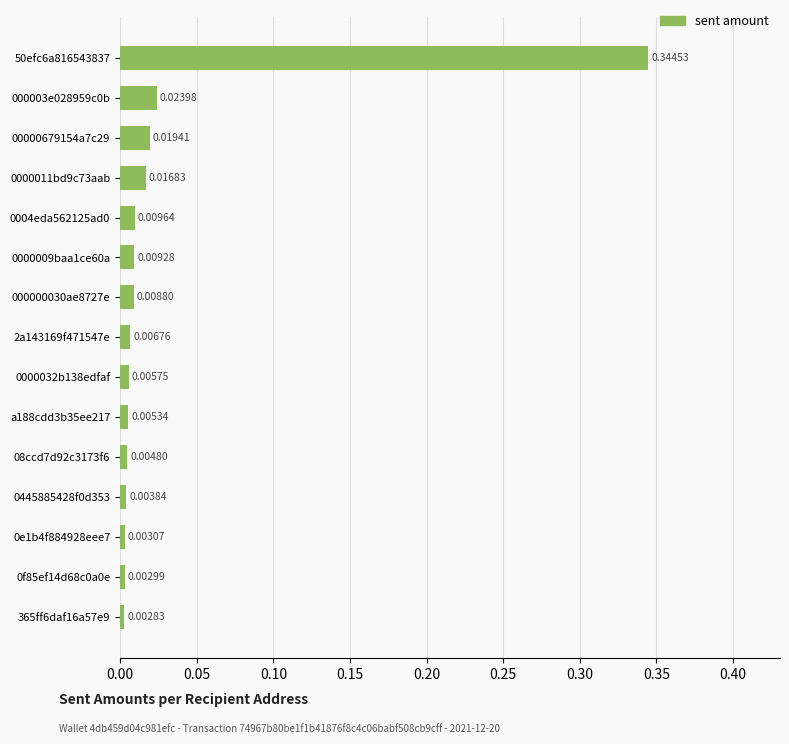

How many series are shown in this chart?

1